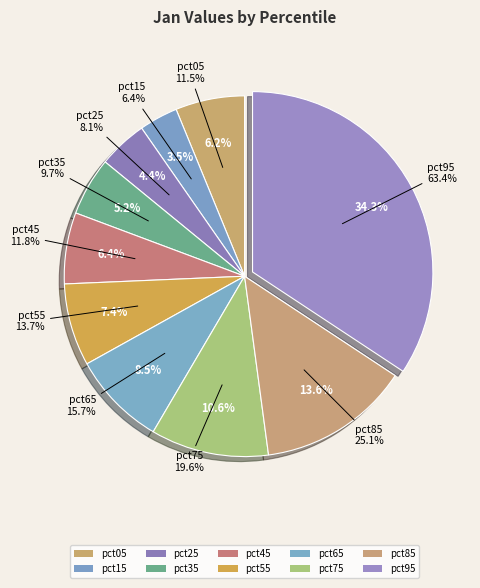

Which category has the smallest portion of the pie?

pct15